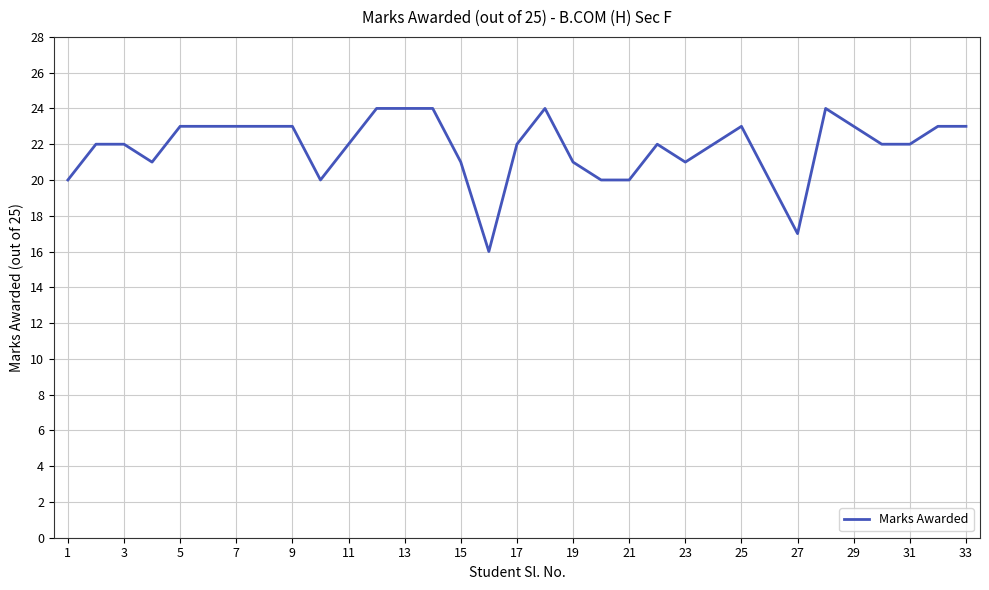

What is the greatest value displayed?

24